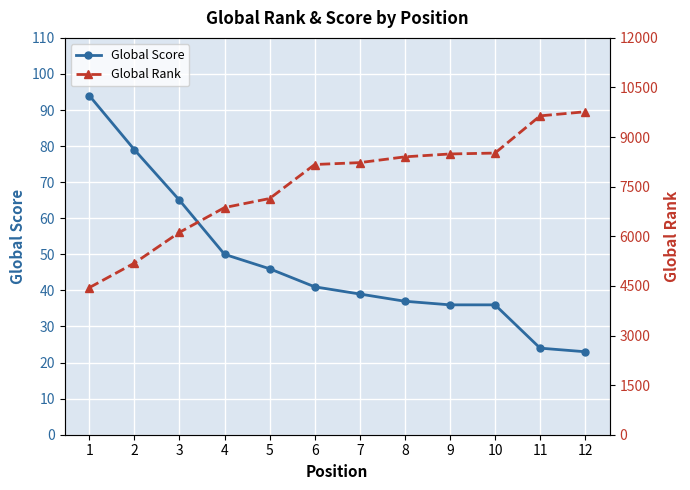

Does the chart display data point markers on the line(s)?

Yes